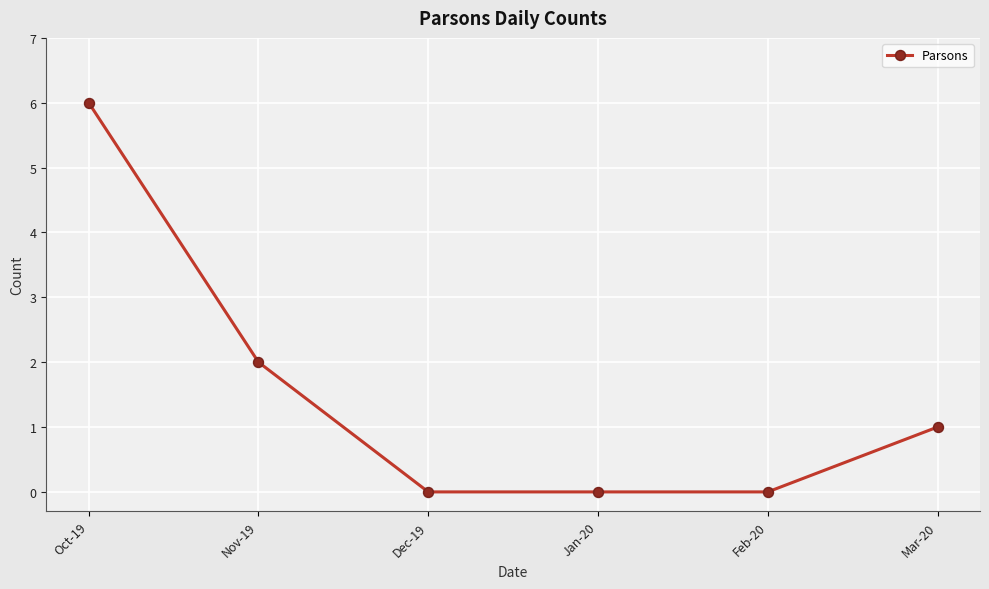

Reading left to right, transcribe all the data shown in this chart.

Oct-19=6	Nov-19=2	Dec-19=0	Jan-20=0	Feb-20=0	Mar-20=1